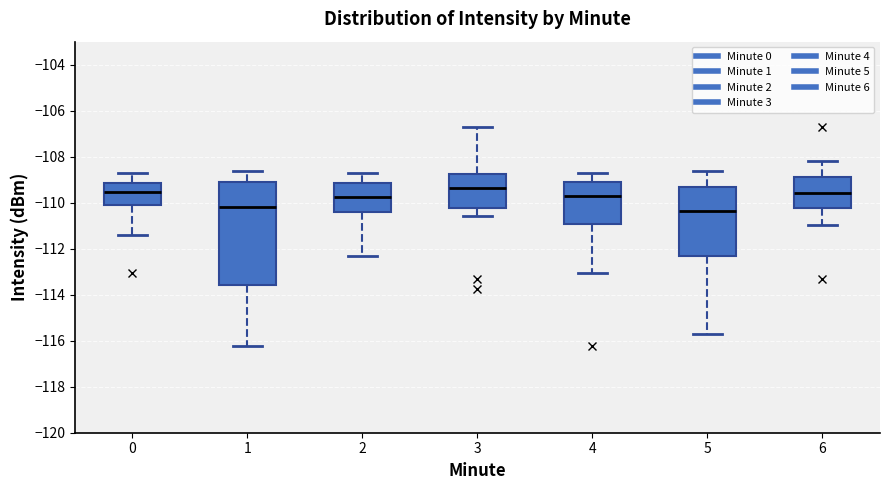

Reading left to right, transcribe this box plot: for each box, give where its median line is, the range the box spans, and where its two whiskers end, as read against the y-axis. The values are not printed on the chart, so give them approximately, as read against the axis.

0: median -109.6, box -110.0 to -109.2, whiskers -111.4 to -108.6
1: median -110.2, box -113.6 to -109.2, whiskers -116.2 to -108.6
2: median -109.8, box -110.4 to -109.2, whiskers -112.4 to -108.6
3: median -109.4, box -110.2 to -108.8, whiskers -110.6 to -106.8
4: median -109.8, box -111.0 to -109.2, whiskers -113.0 to -108.6
5: median -110.4, box -112.4 to -109.4, whiskers -115.8 to -108.6
6: median -109.6, box -110.2 to -108.8, whiskers -111.0 to -108.2